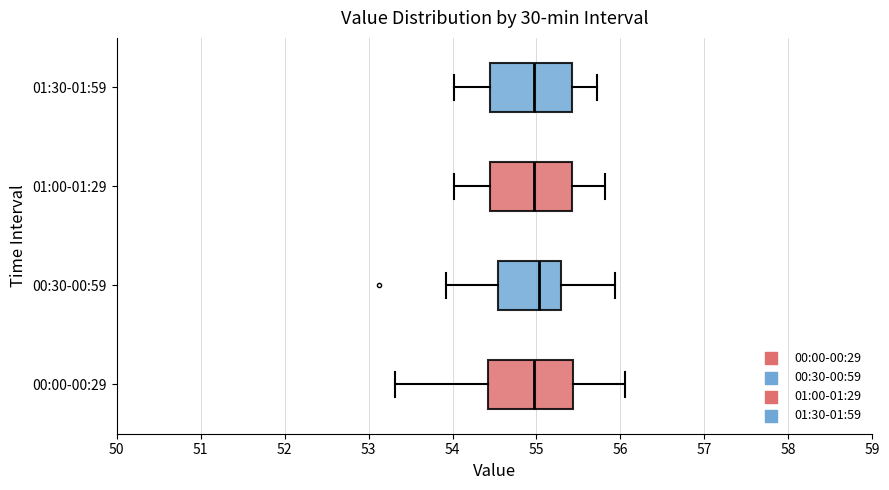

Reading bottom to top, read every box against the x-axis: the position of its median line, the range the box covers, and the ends of its whiskers. The values are not printed on the chart, so give them approximately, as read against the axis.

00:00-00:29: median 55.0, box 54.4 to 55.4, whiskers 53.3 to 56.1
00:30-00:59: median 55.0, box 54.5 to 55.3, whiskers 53.9 to 55.9
01:00-01:29: median 55.0, box 54.4 to 55.4, whiskers 54.0 to 55.8
01:30-01:59: median 55.0, box 54.4 to 55.4, whiskers 54.0 to 55.7